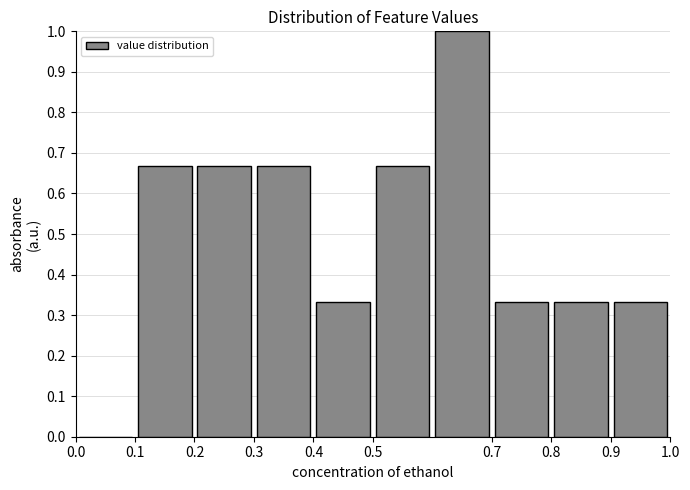

What is the height of the bar covering 0.5 to 0.6 on the x-axis? The values are not printed on the chart, so give them approximately, as read against the axis.

0.67